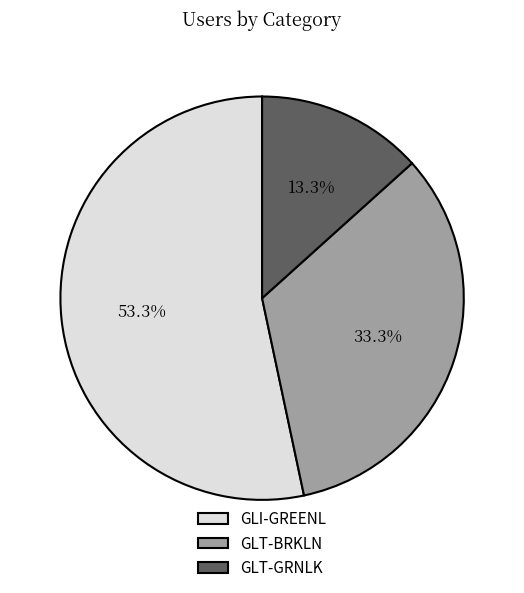

How many segments does this pie chart have?

3